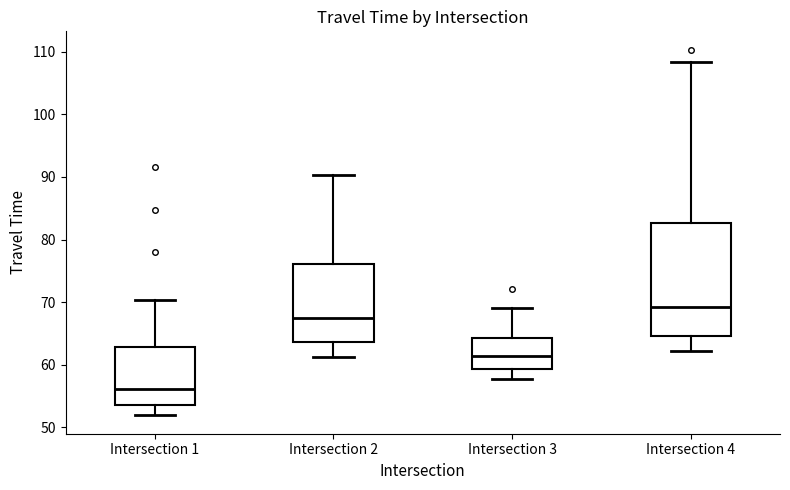

Which box is the tallest, from its lower edge to its upper edge?

Intersection 4